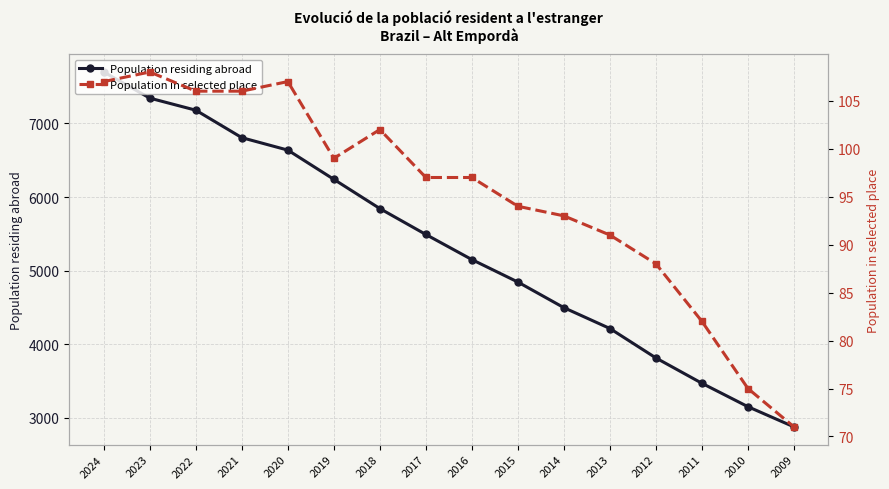

True or false: Population in selected place has a value of 42 at 2016.

False